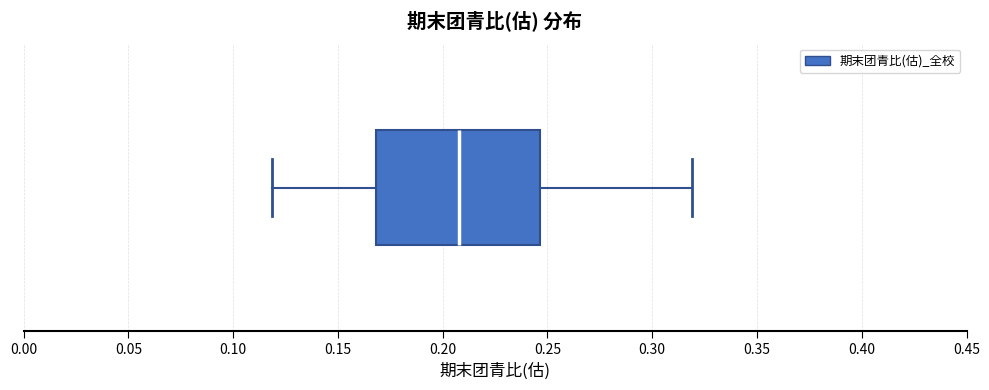

Where is the left edge of the box on the x-axis? The values are not printed on the chart, so give them approximately, as read against the axis.

0.170